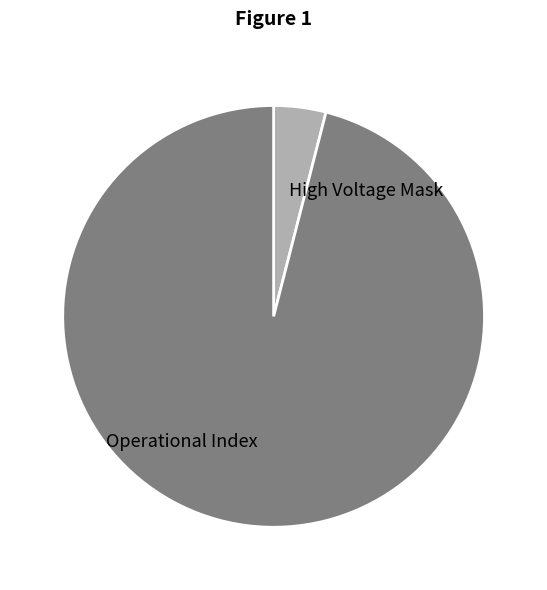

The Operational Index slice represents 96% of the pie. True or false?

True